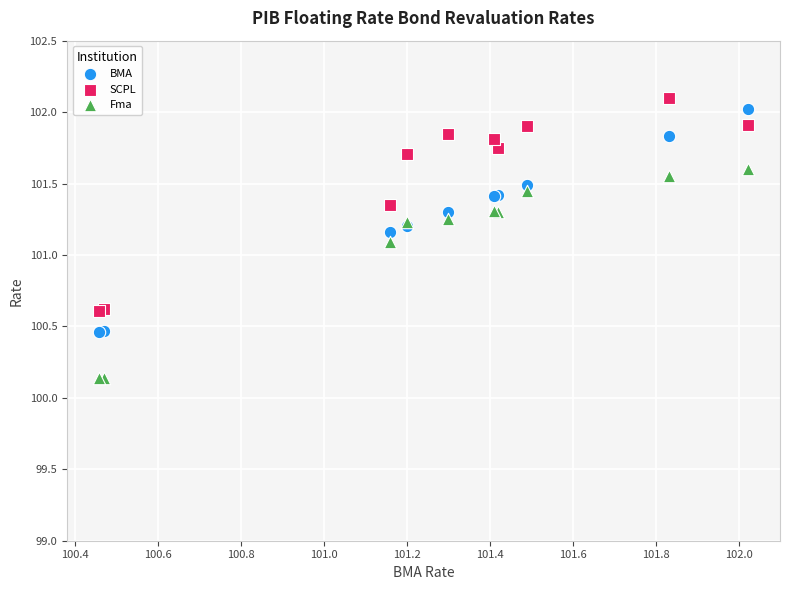

Which series has the largest Y range (max minus min)?

BMA